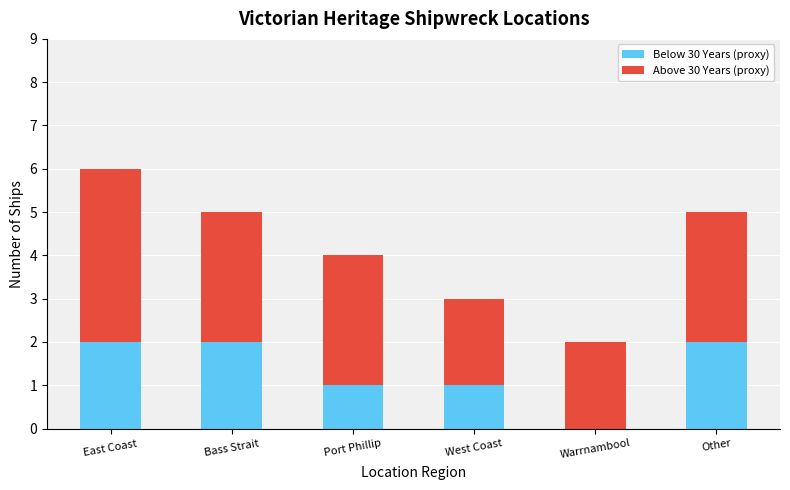

What is the total value across all series at Bass Strait?

5